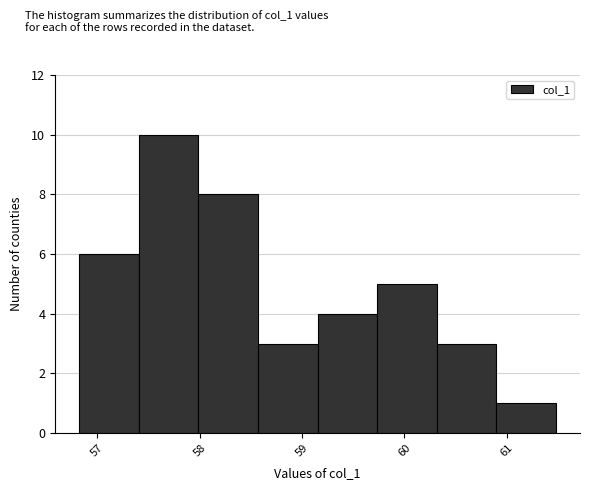

Over which range of the x-axis is the bar tallest?

57.4 to 58.0